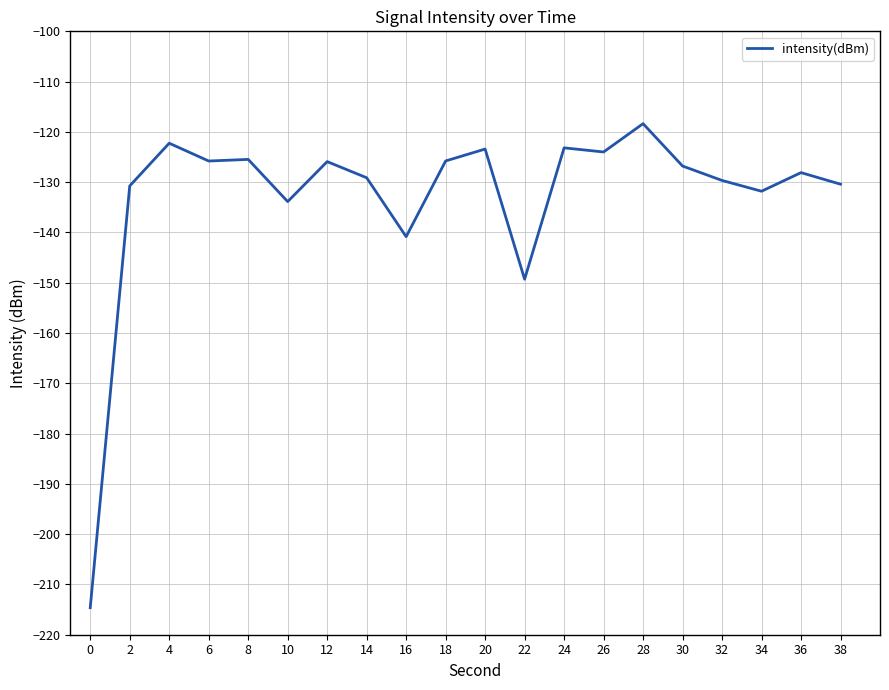

Which has a higher value, 16 or 38?

38